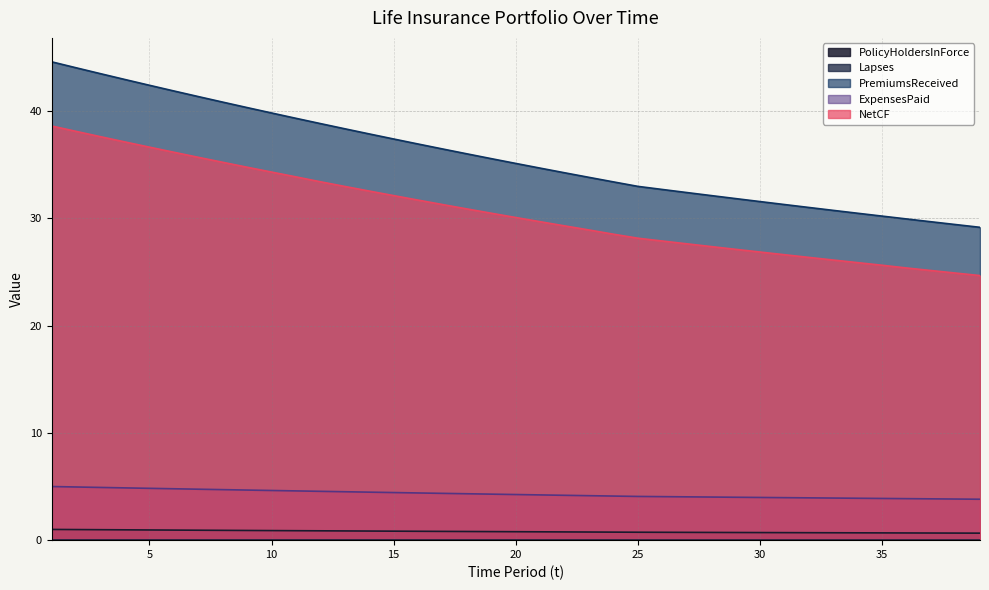

Does the chart have visible grid lines?

Yes